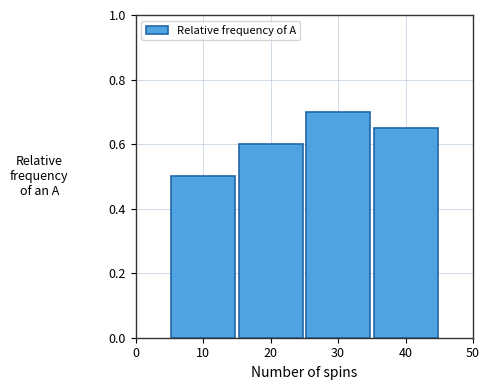

What is the smallest value displayed?

0.5